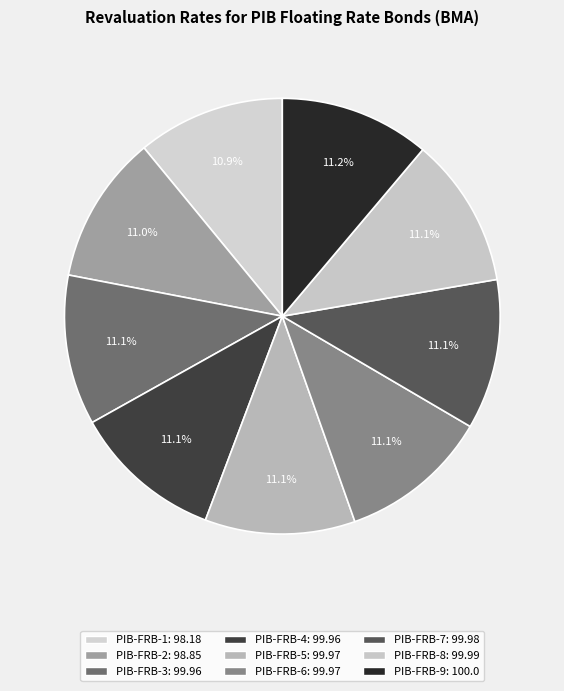

To the nearest percent, what percentage of the pie is PIB-FRB-1?

11%